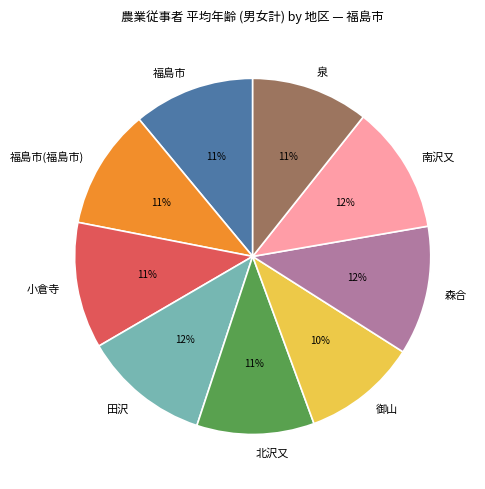

The 森合 slice represents 12% of the pie. True or false?

True